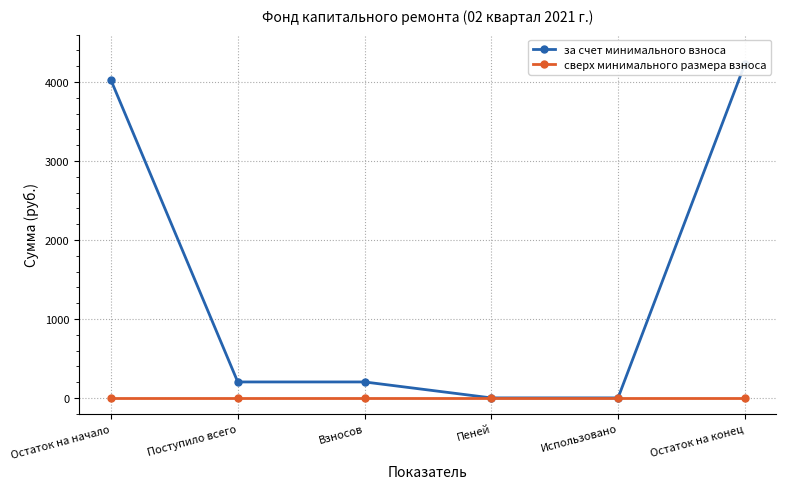

Which series has the largest total across all categories?

за счет минимального взноса